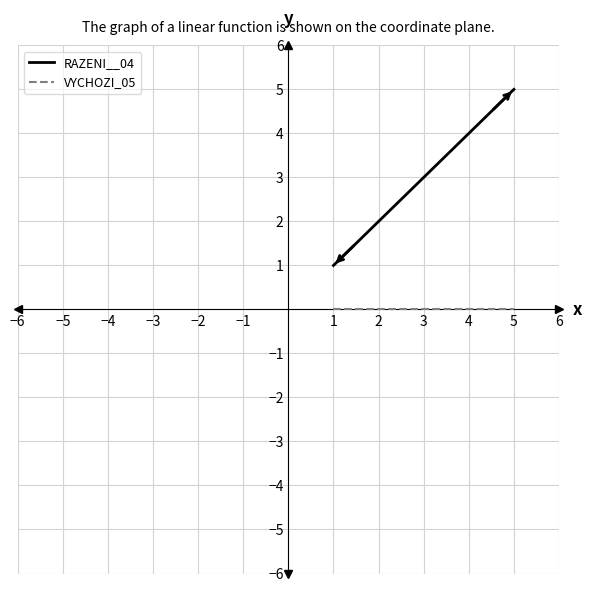

True or false: VYCHOZI_05 and RAZENI__04 intersect in this chart.

False